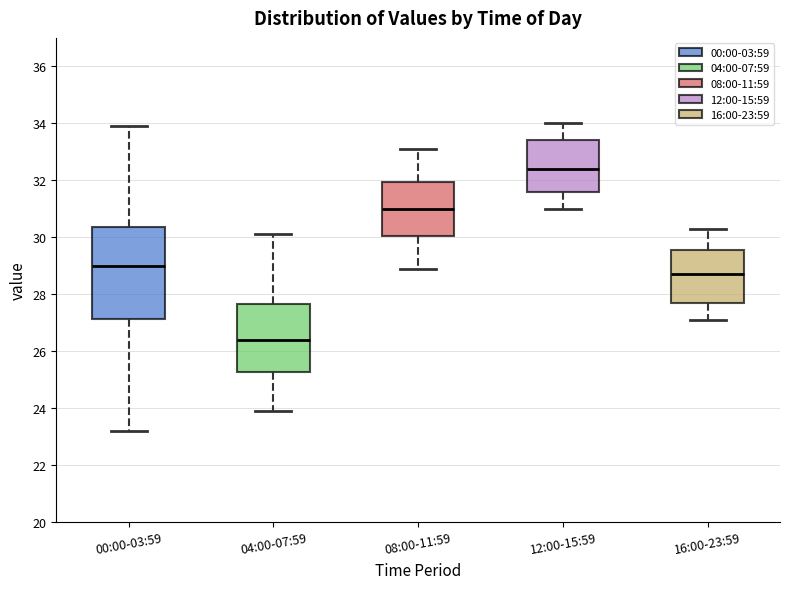

Where is the lower edge of the box for 12:00-15:59 on the y-axis? The values are not printed on the chart, so give them approximately, as read against the axis.

31.6